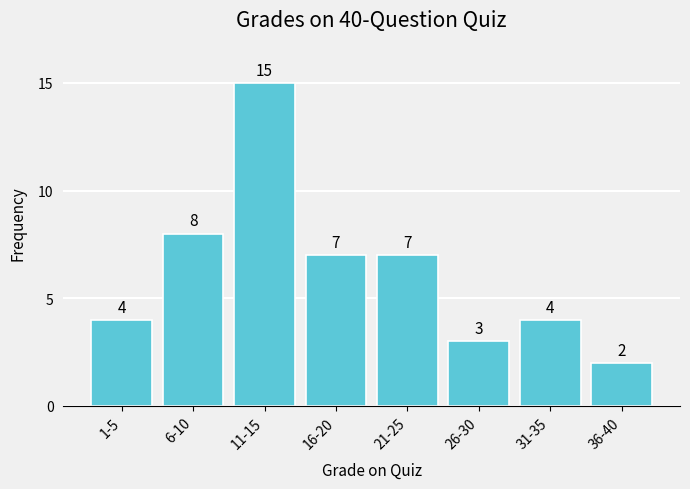

Reading left to right, list all the values displayed in this chart.

1-5=4	6-10=8	11-15=15	16-20=7	21-25=7	26-30=3	31-35=4	36-40=2